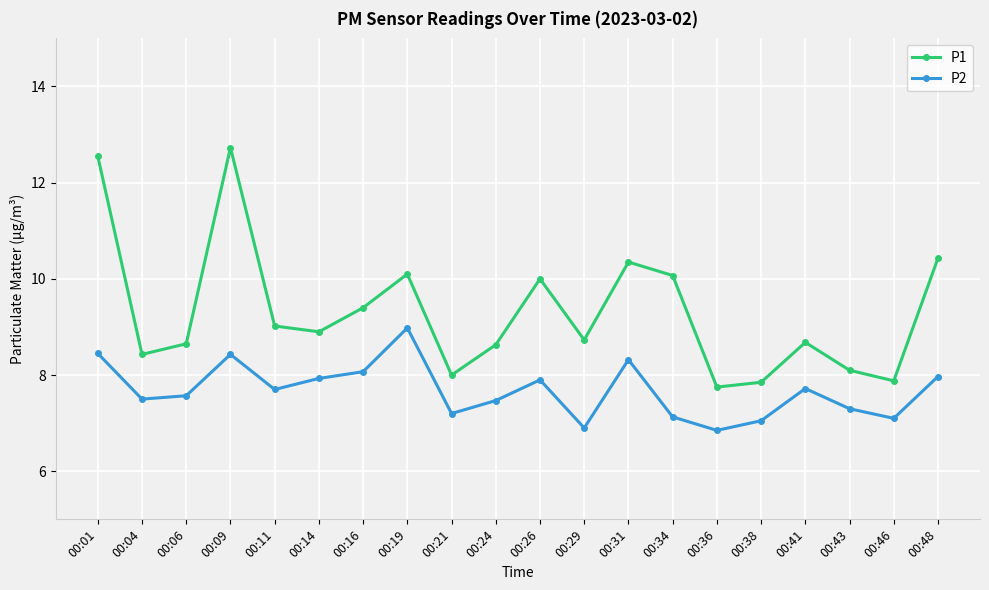

Rank the series by their maximum value, from highest to lowest.

P1, P2